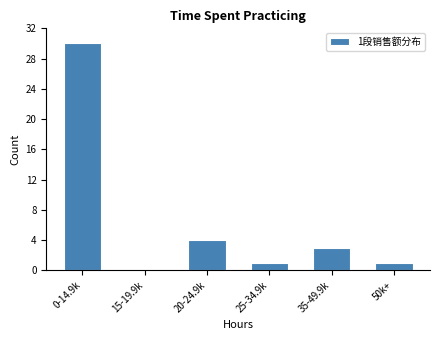

Reading left to right, transcribe all the data shown in this chart.

0-14.9k=30	15-19.9k=0	20-24.9k=4	25-34.9k=1	35-49.9k=3	50k+=1